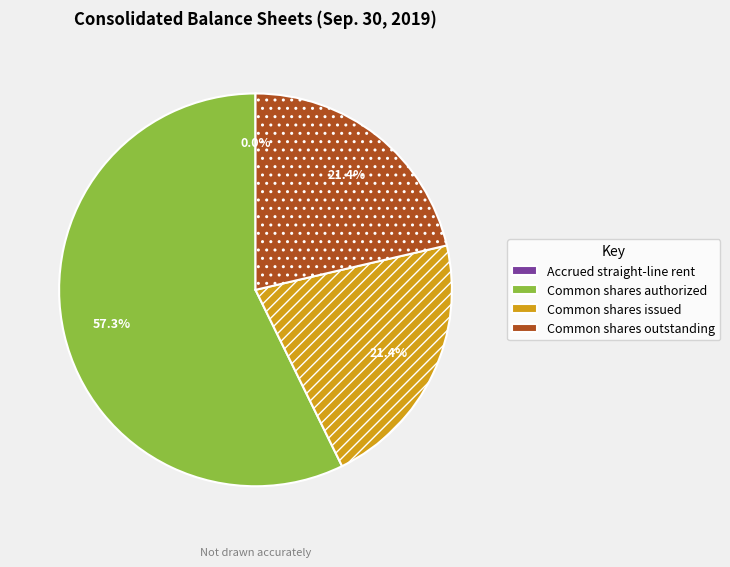

Is the sum of Common shares issued and Common shares outstanding greater than half?

No